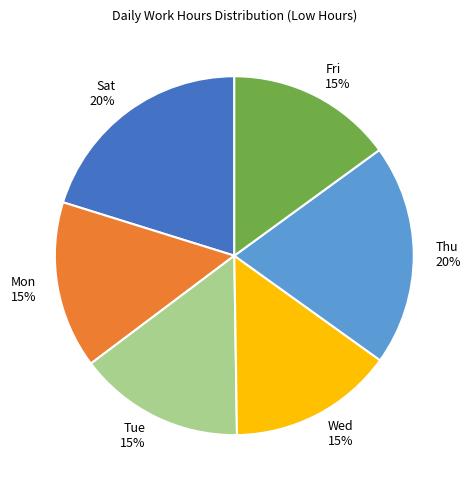

Is there a majority slice in this chart?

No